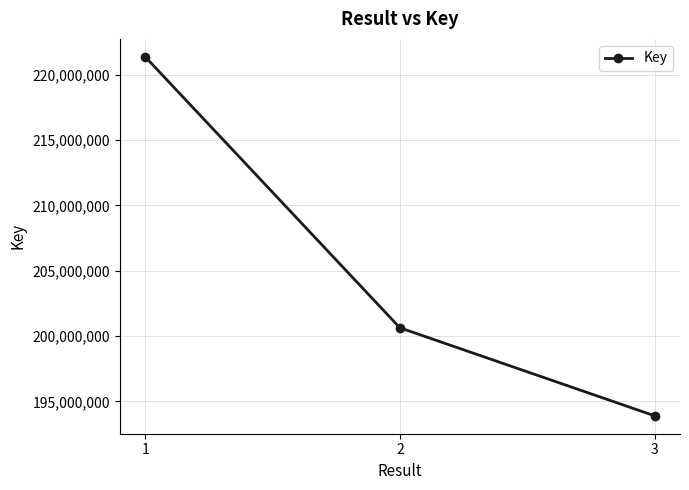

What is the change in value from 1 to 2?

-20744696